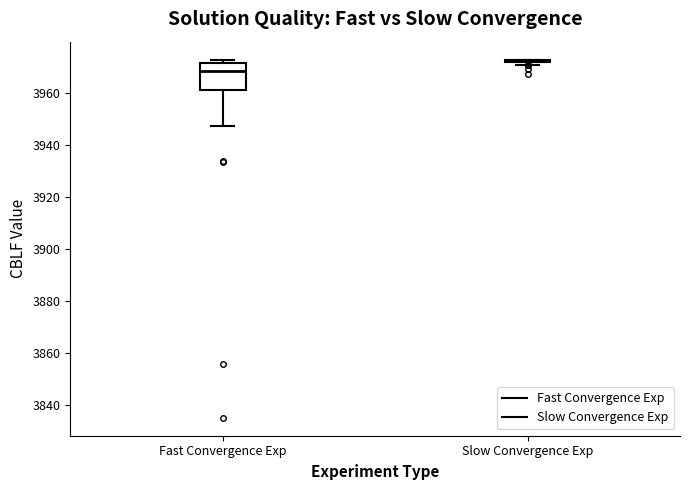

Which box is the tallest, from its lower edge to its upper edge?

Fast Convergence Exp